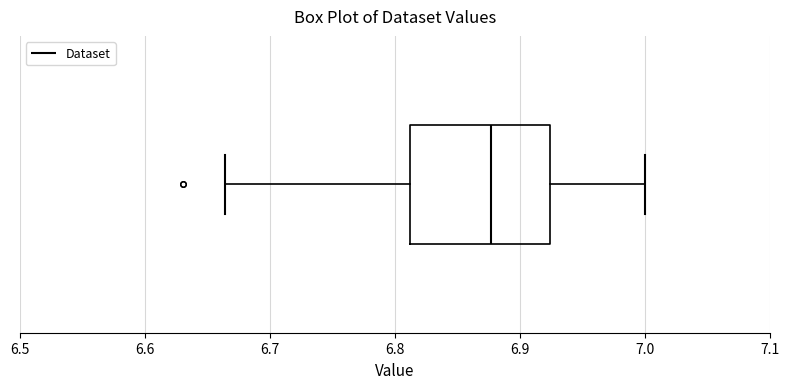

Transcribe this box plot: give where the median line is, the range the box spans, and where the two whiskers end, as read against the x-axis. The values are not printed on the chart, so give them approximately, as read against the axis.

median 6.88, box 6.81 to 6.92, whiskers 6.66 to 7.00